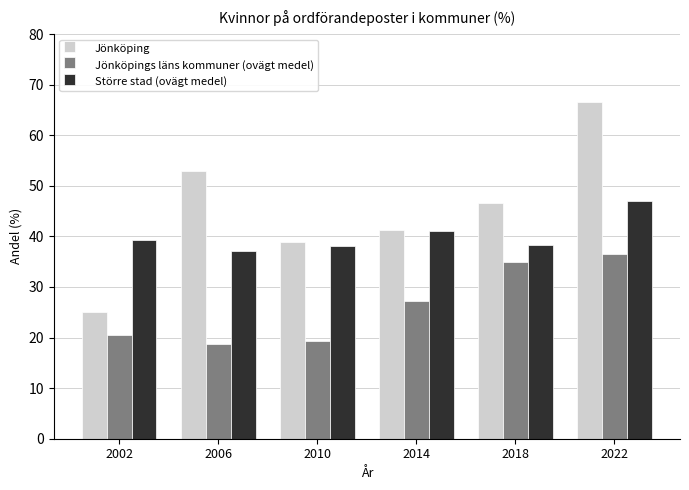

What are all the series names shown in the legend?

Jönköping, Jönköpings läns kommuner (ovägt medel), Större stad (ovägt medel)